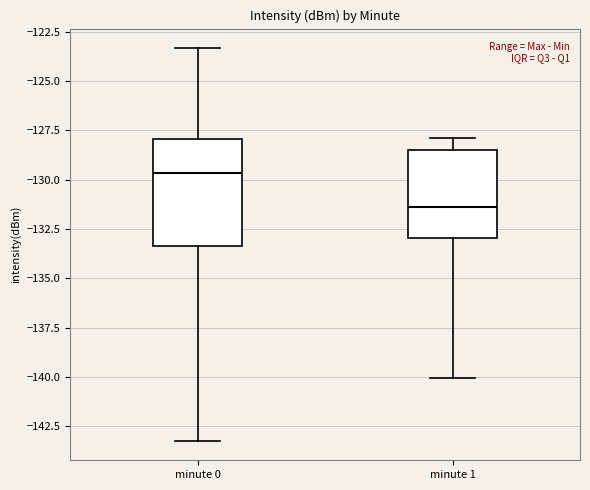

Where does the lower whisker of the box for minute 0 end on the y-axis? The values are not printed on the chart, so give them approximately, as read against the axis.

-143.0